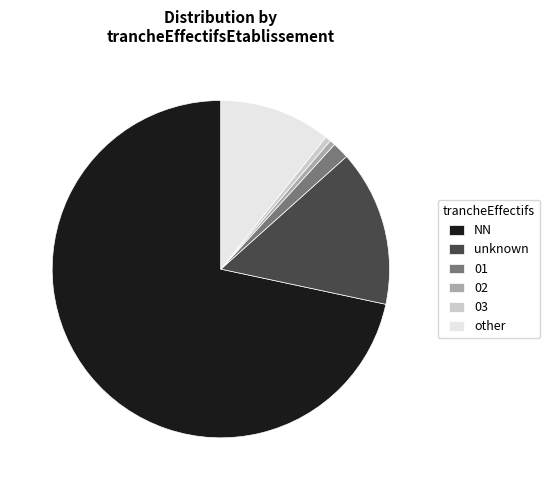

Approximately how many times larger is the value at NN compared to unknown?

4.8